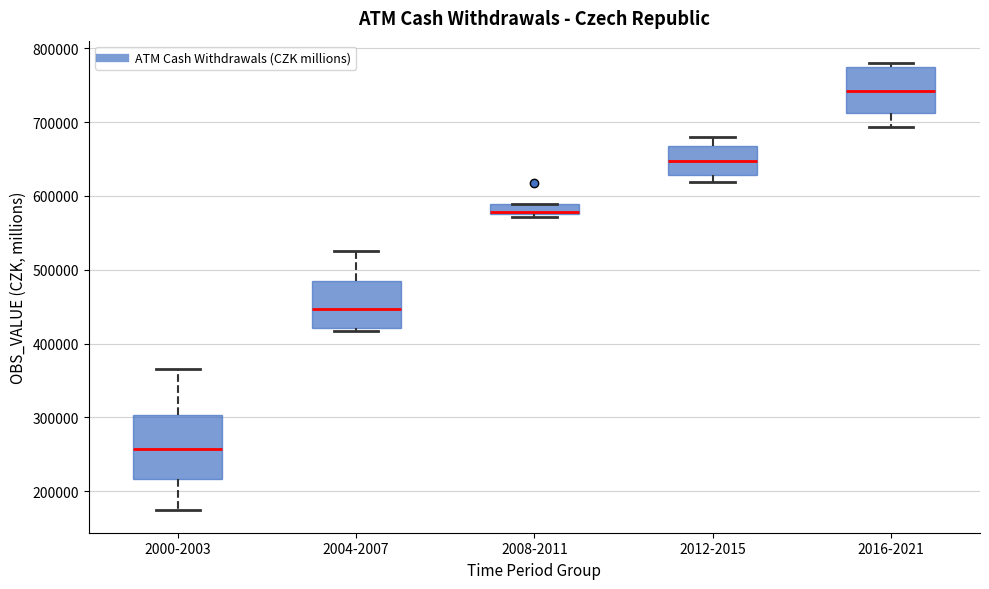

Comparing the boxes themselves (not the whiskers), which one is the tallest?

2000-2003